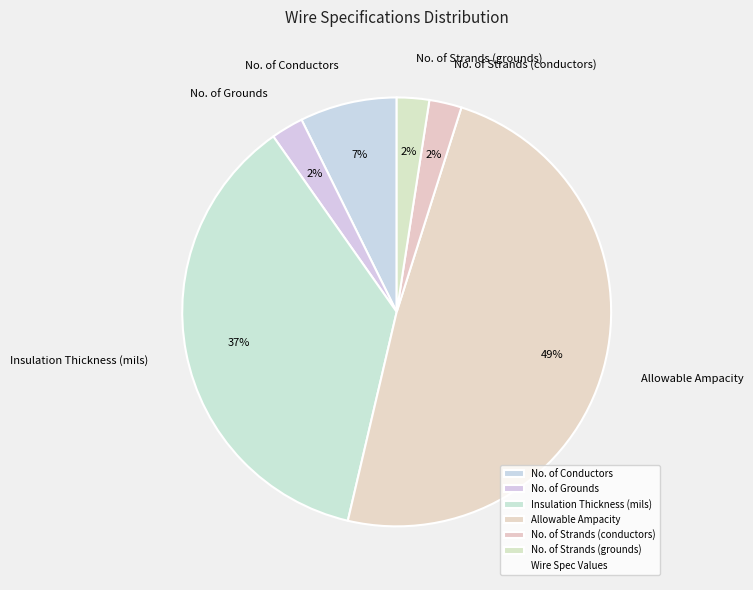

The Insulation Thickness (mils) slice represents 37% of the pie. True or false?

True